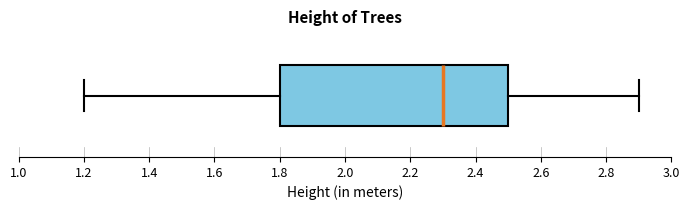

Transcribe this box plot: give where the median line is, the range the box spans, and where the two whiskers end, as read against the x-axis. The values are not printed on the chart, so give them approximately, as read against the axis.

median 2.3, box 1.8 to 2.5, whiskers 1.2 to 2.9